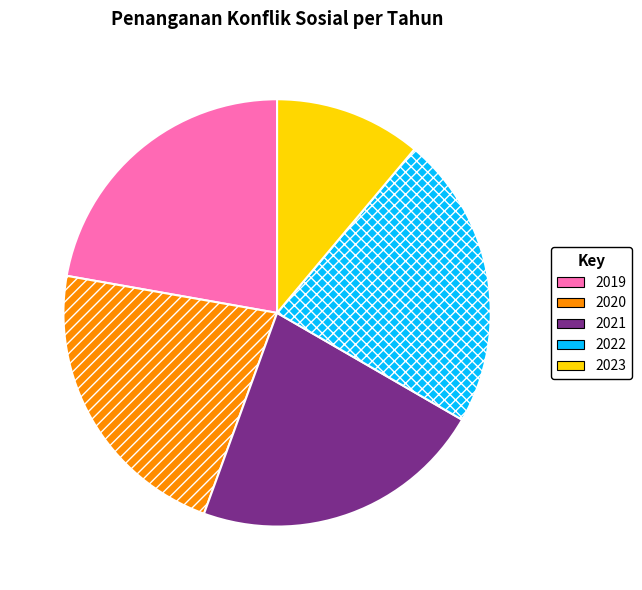

Is the sum of 2022 and 2019 greater than half?

No